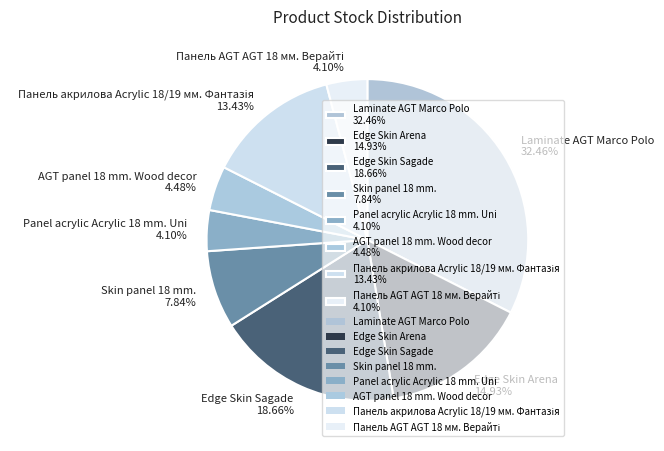

To the nearest percent, what is the combined percentage of AGT panel 18 mm. Wood decor and Edge Skin Sagade?

23%